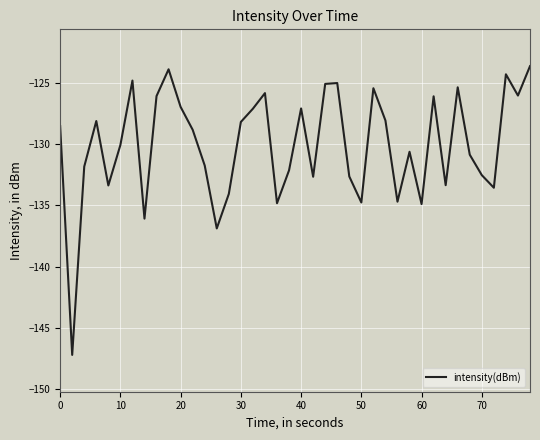

How many distinct data groups are displayed?

1